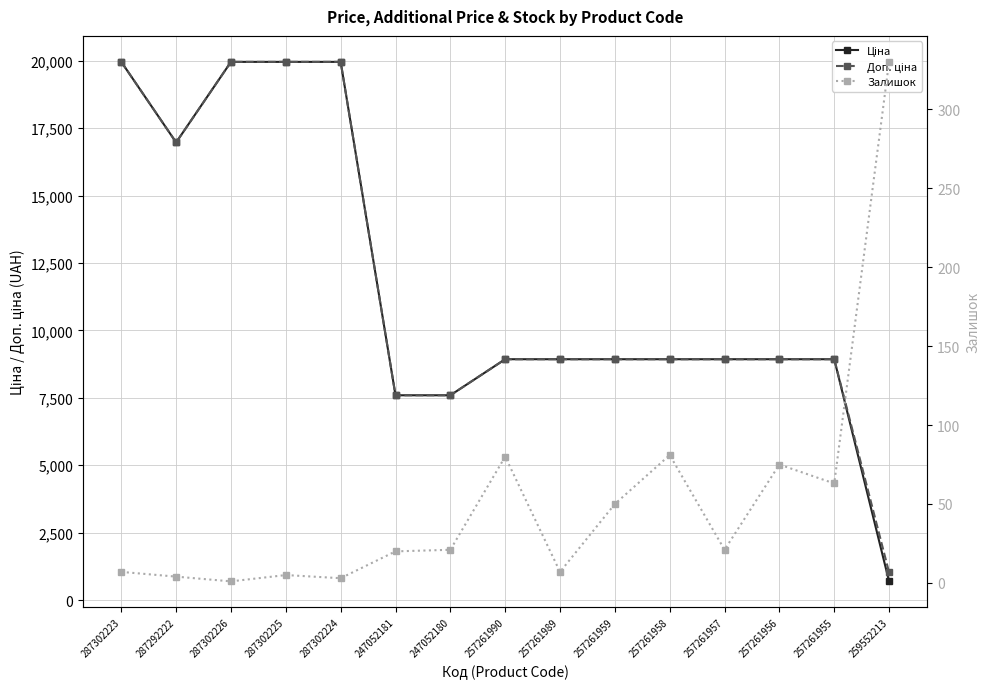

True or false: Доп. ціна and Ціна intersect in this chart.

False